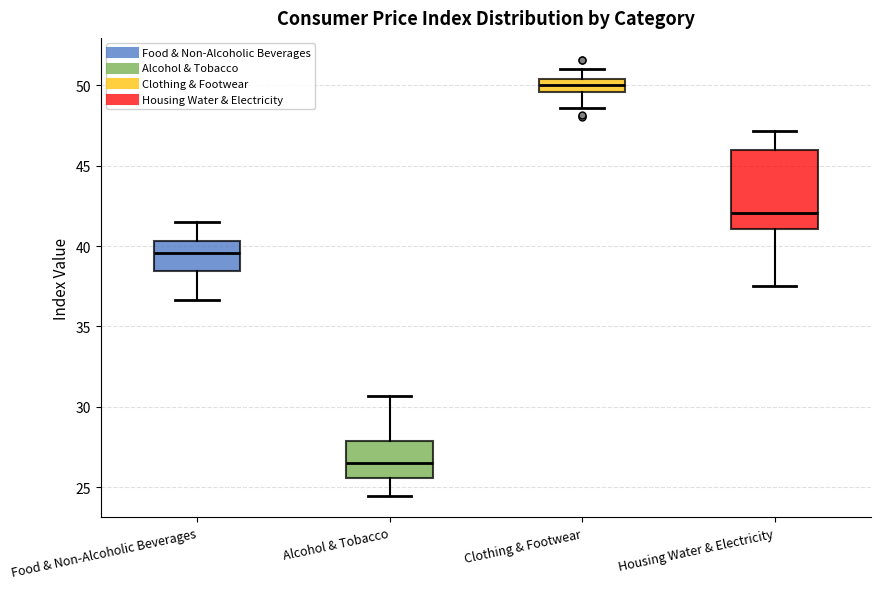

Which box's median line is the lowest?

Alcohol & Tobacco